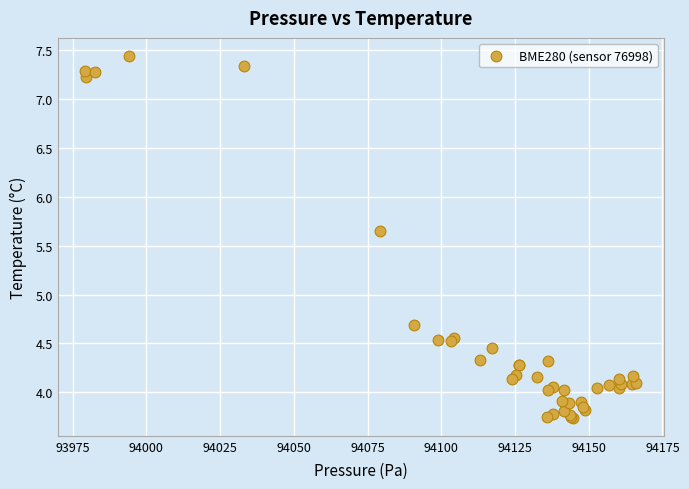

What Y value in the scatter plot is closest to 5?

4.7